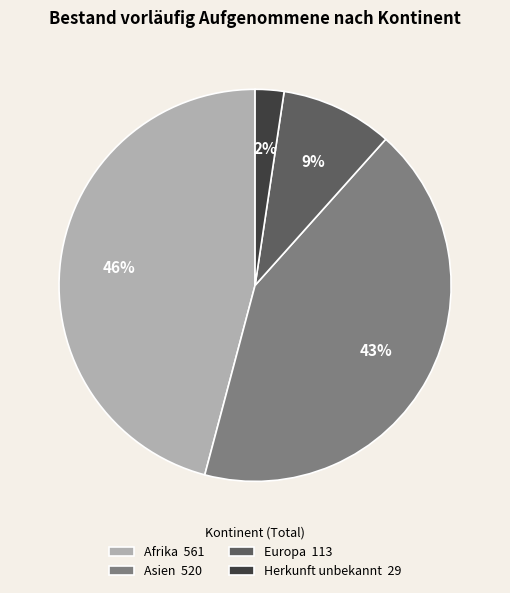

How many segments does this pie chart have?

4